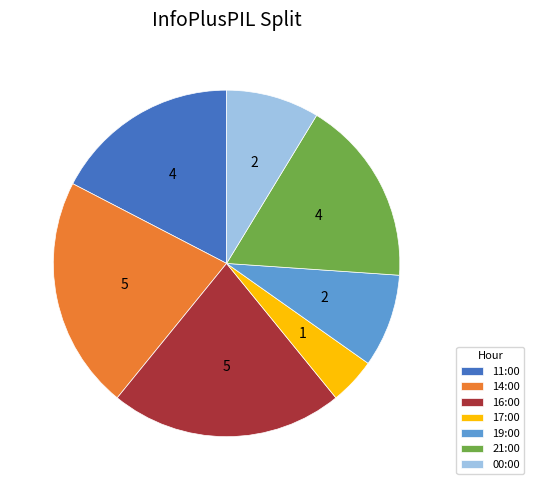

What is the ratio of the value at 14:00 to the value at 16:00?

1.0